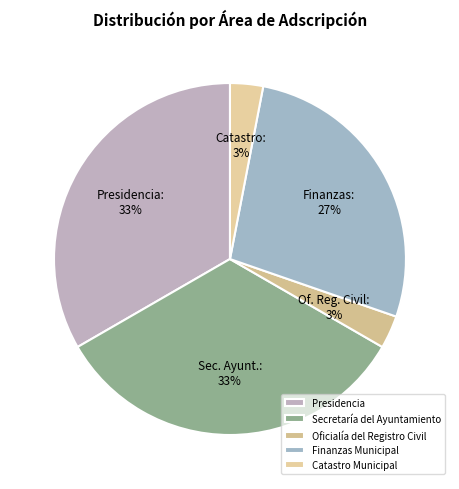

The Catastro Municipal slice represents 3% of the pie. True or false?

True